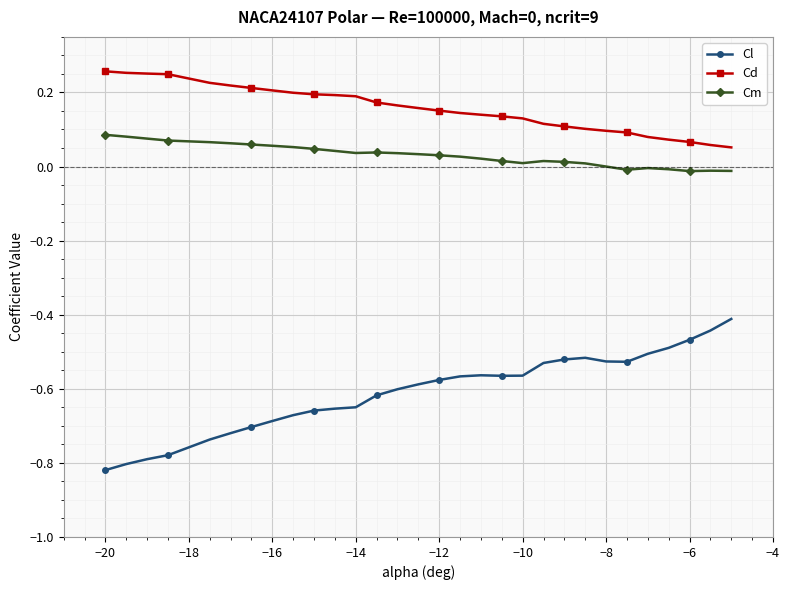

True or false: Cl and Cm cross at least once.

False